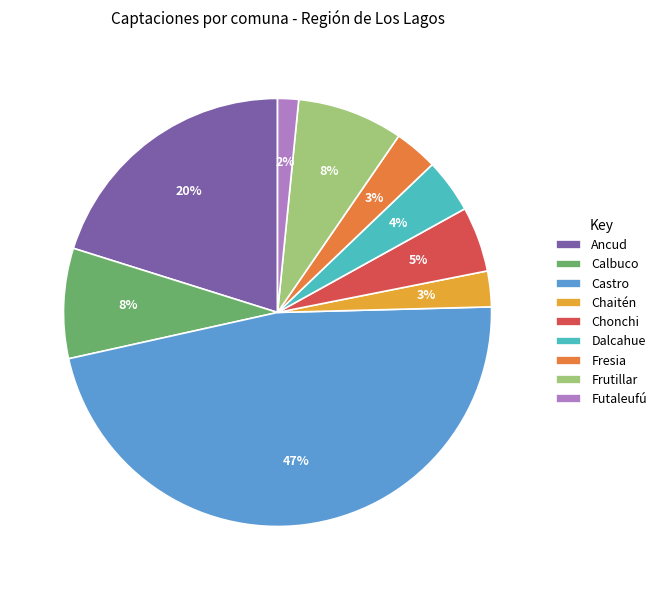

What percentage is the Chonchi slice, to the nearest percent?

5%